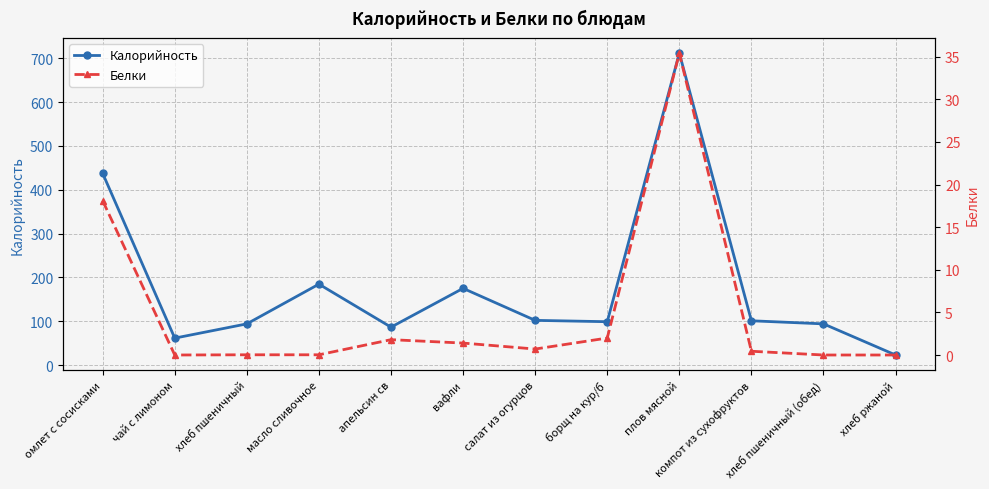

What is the average value of the Белки series?

5.0